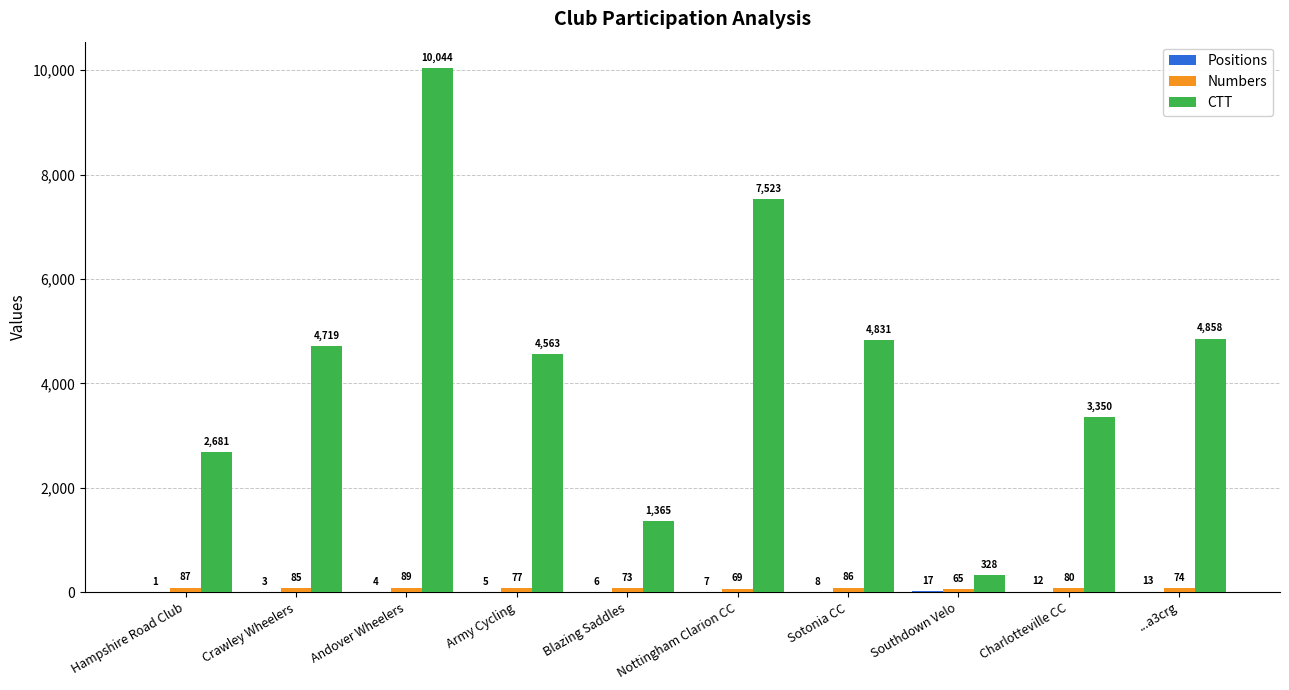

True or false: CTT has a value of 14446 at Andover Wheelers.

False